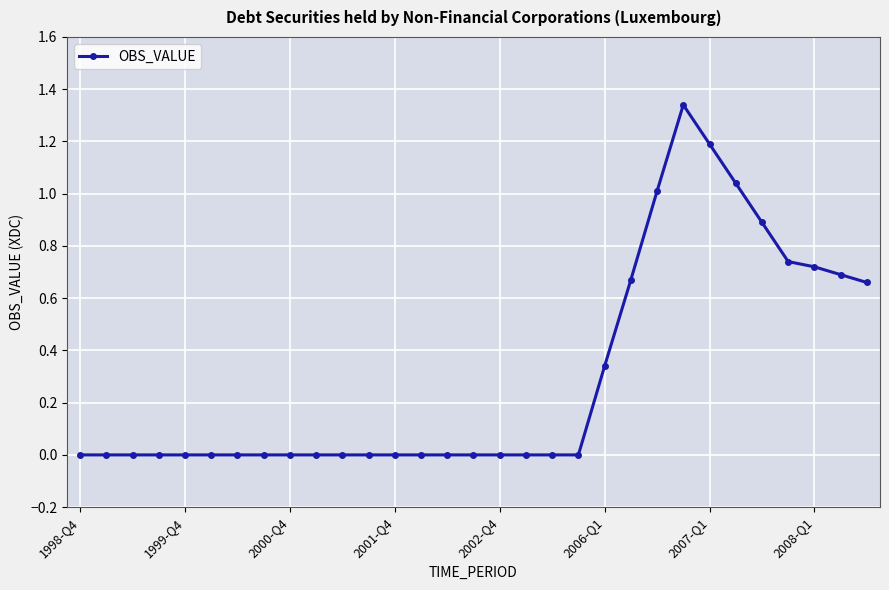

How many series are shown in this chart?

1